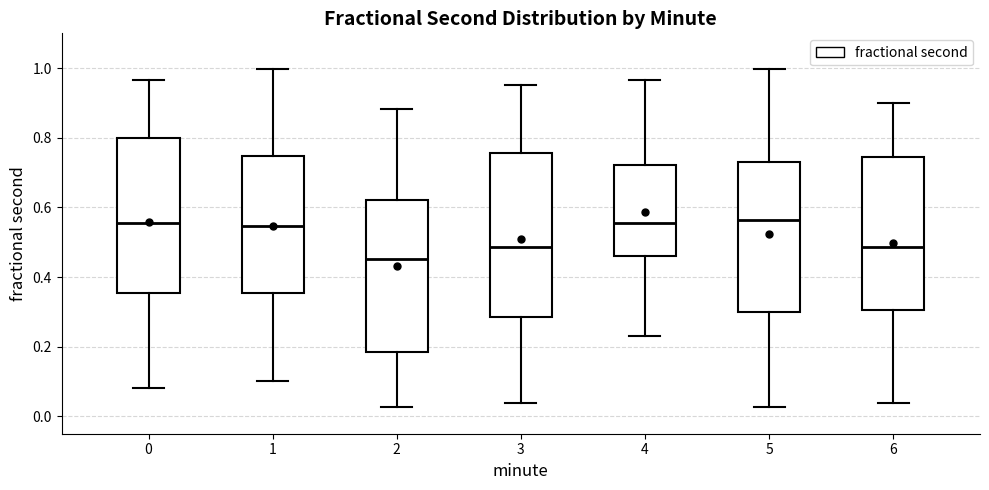

Reading left to right, transcribe this box plot: for each box, give where its median line is, the range the box spans, and where its two whiskers end, as read against the y-axis. The values are not printed on the chart, so give them approximately, as read against the axis.

0: median 0.56, box 0.36 to 0.80, whiskers 0.08 to 0.96
1: median 0.54, box 0.36 to 0.74, whiskers 0.10 to 1.00
2: median 0.46, box 0.18 to 0.62, whiskers 0.02 to 0.88
3: median 0.48, box 0.28 to 0.76, whiskers 0.04 to 0.96
4: median 0.56, box 0.46 to 0.72, whiskers 0.24 to 0.96
5: median 0.56, box 0.30 to 0.74, whiskers 0.02 to 1.00
6: median 0.48, box 0.30 to 0.74, whiskers 0.04 to 0.90